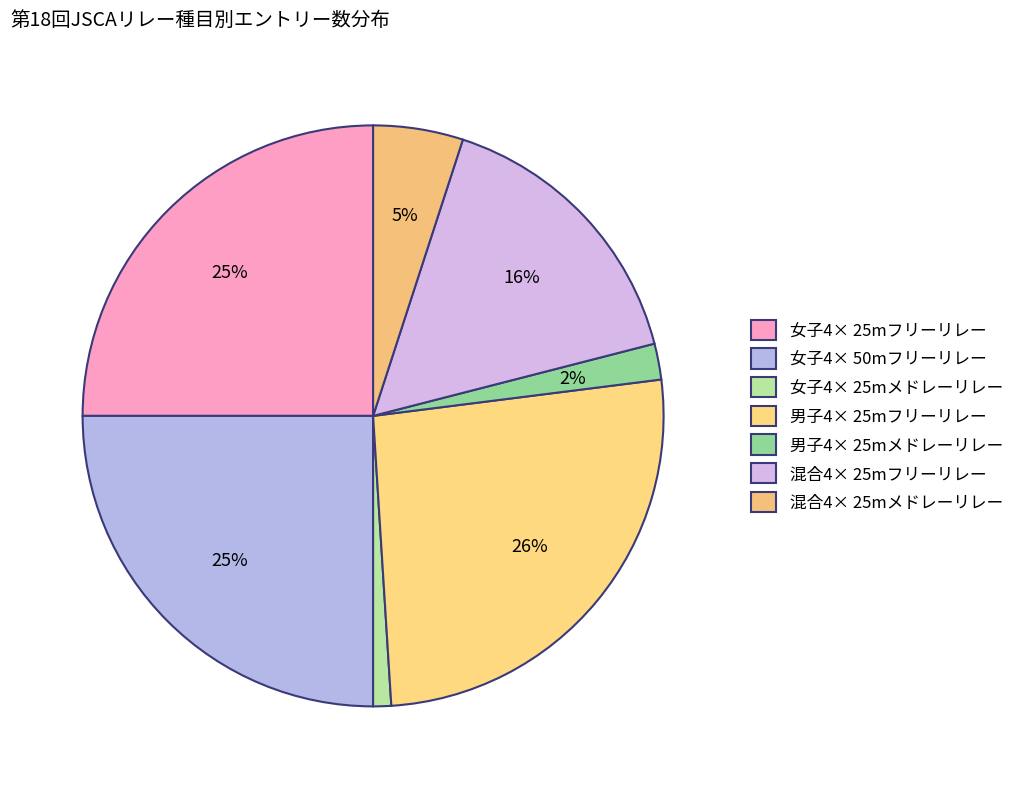

How many segments does this pie chart have?

7